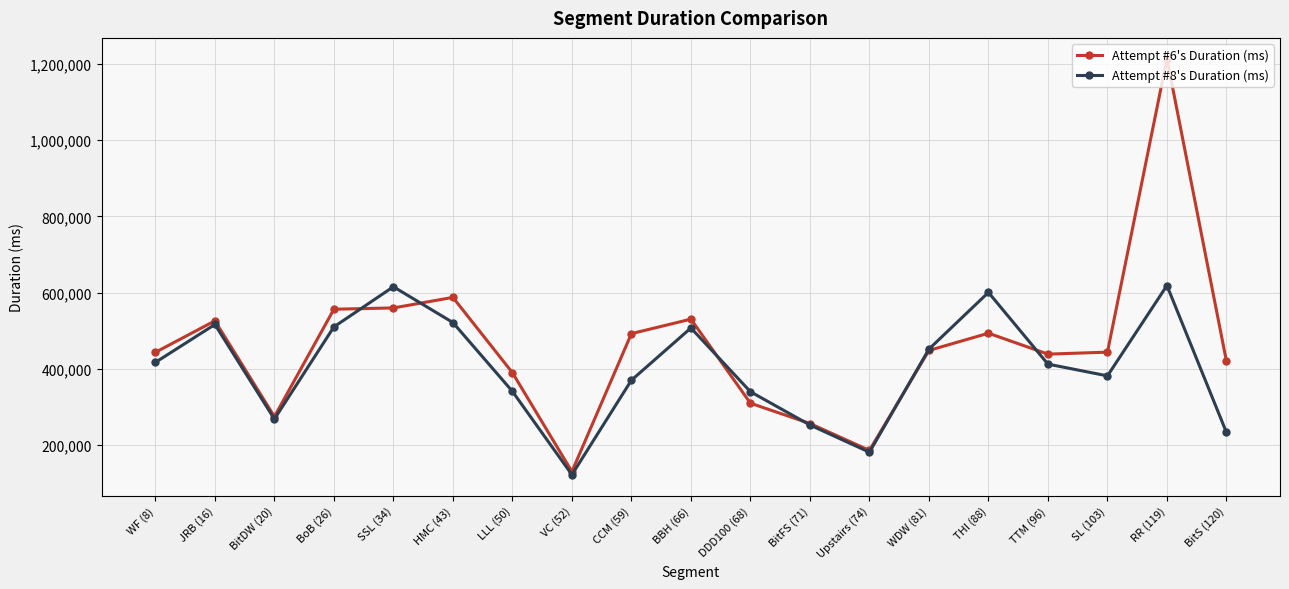

How many distinct data groups are displayed?

2